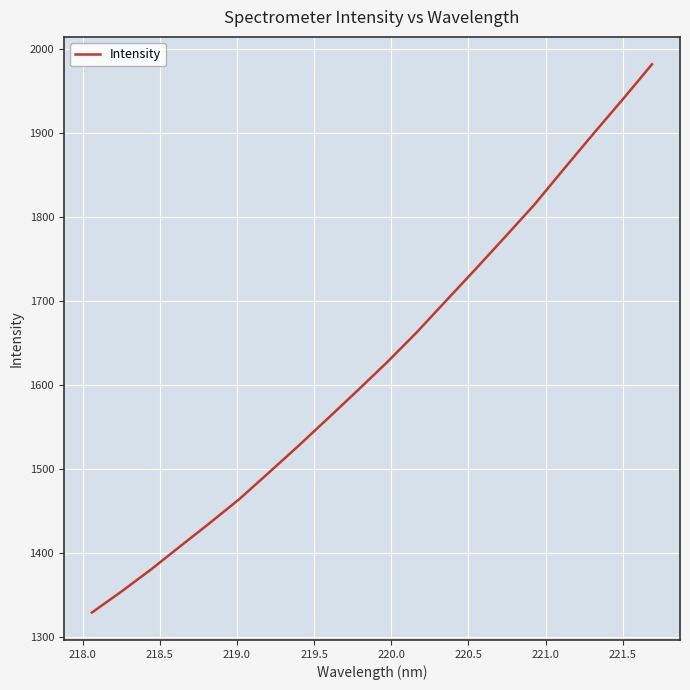

What is the difference between the maximum and minimum values?

652.1